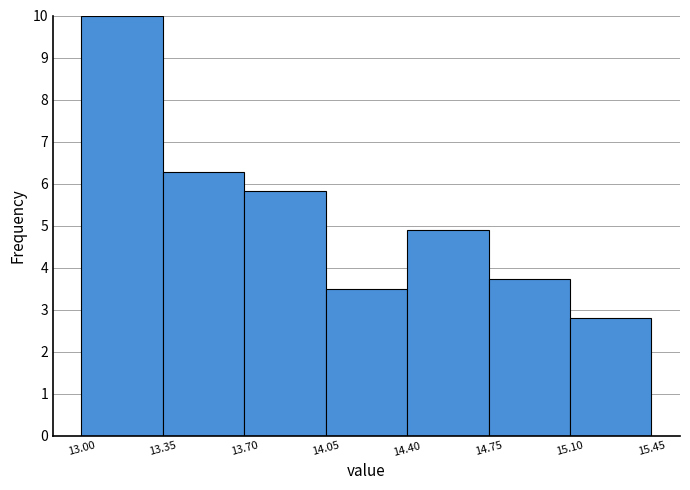

Reading left to right, transcribe this chart: for each bar, give the range it covers on the x-axis and its height. The values are not printed on the chart, so give them approximately, as read against the axis.

13.00 to 13.35: 10.0
13.35 to 13.70: 6.3
13.70 to 14.05: 5.8
14.05 to 14.40: 3.5
14.40 to 14.75: 4.9
14.75 to 15.10: 3.7
15.10 to 15.45: 2.8